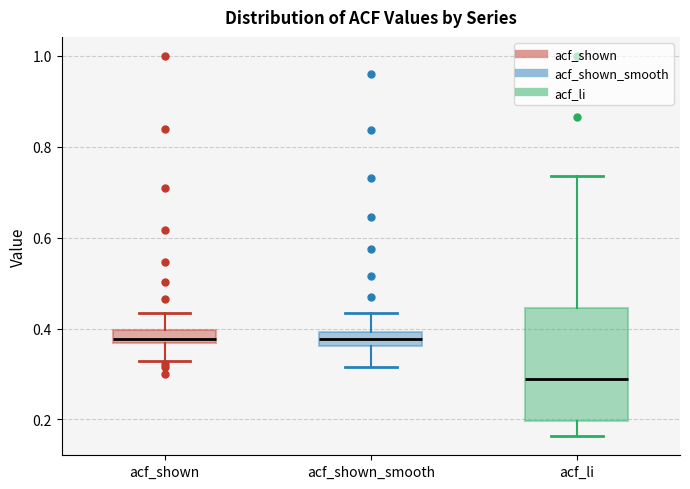

Where does the lower whisker of the box for acf_shown end on the y-axis? The values are not printed on the chart, so give them approximately, as read against the axis.

0.32